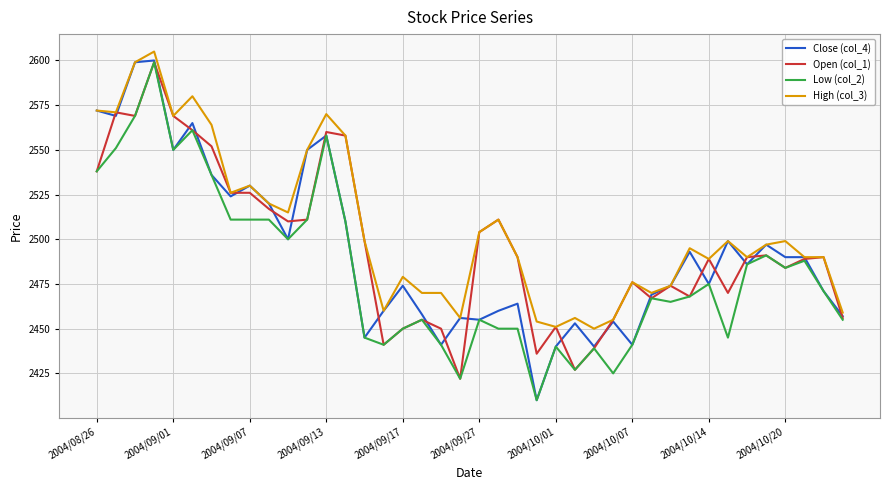

What is the minimum value shown in the chart?

2410